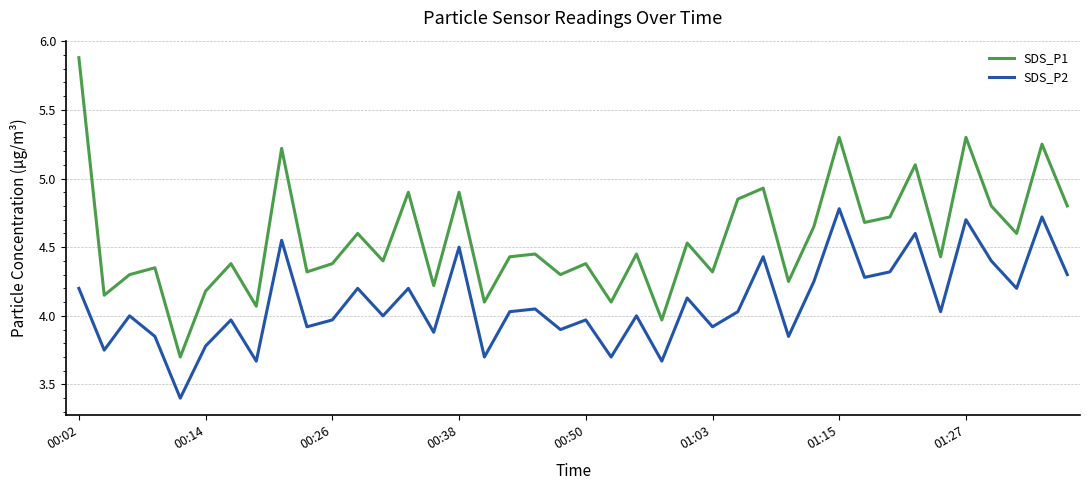

What is the difference between the maximum and minimum values in the SDS_P1 series?

2.2